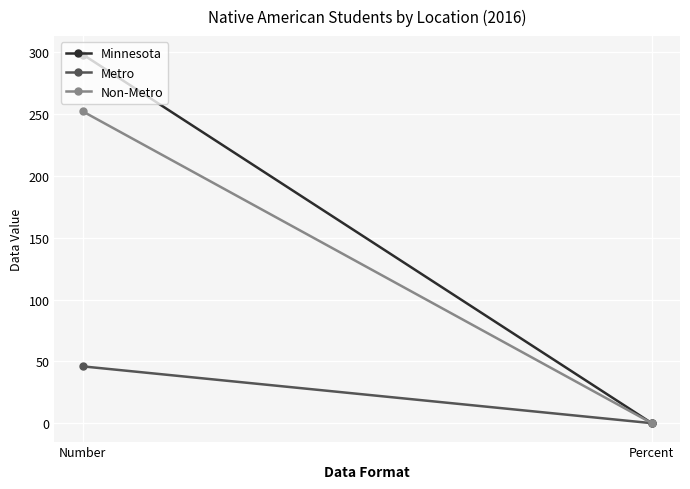

The value of Non-Metro at Percent is 0.2. True or false?

True